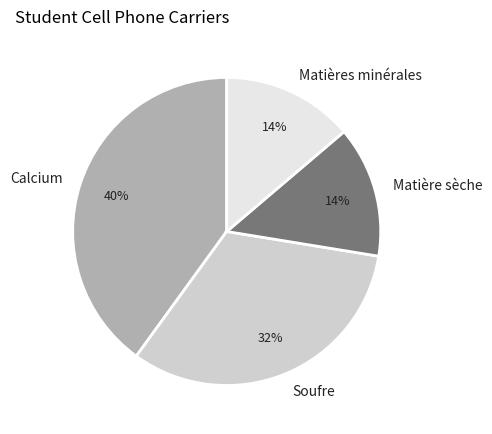

Approximately how many times larger is the value at Calcium compared to Matières minérales?

2.9